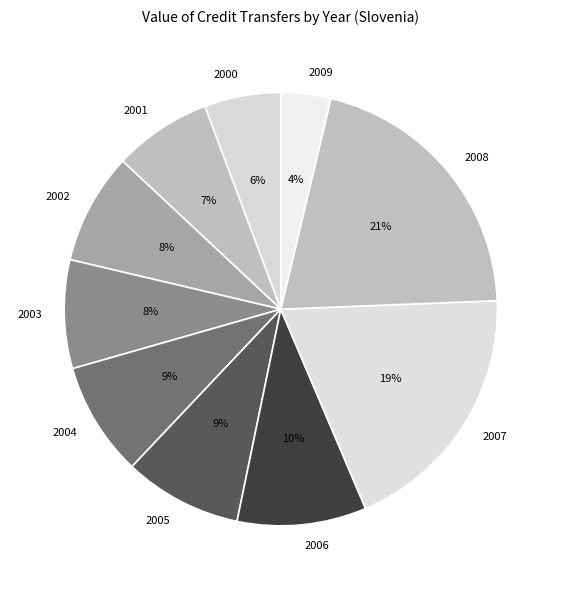

To the nearest percent, what percentage of the pie is 2003?

8%